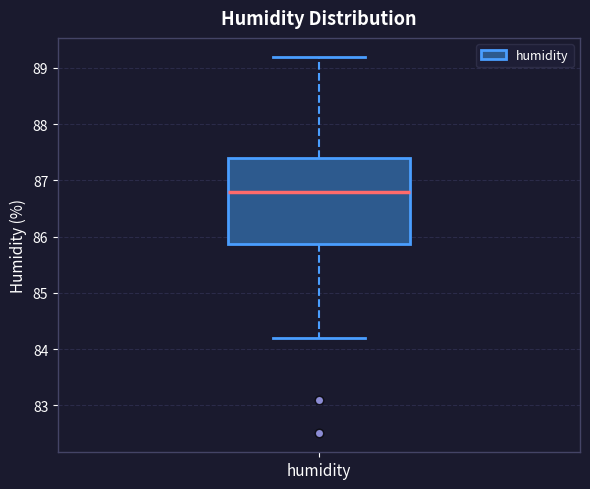

Read this box plot against the y-axis: the position of the median line, the range covered by the box, and the ends of both whiskers. The values are not printed on the chart, so give them approximately, as read against the axis.

median 86.8, box 85.9 to 87.4, whiskers 84.2 to 89.2